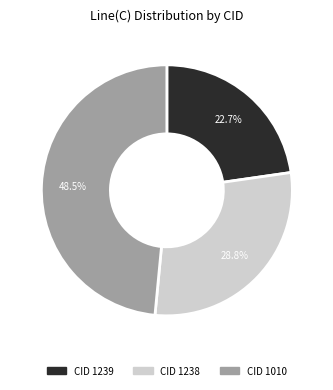

Which category has the smallest portion of the pie?

1239